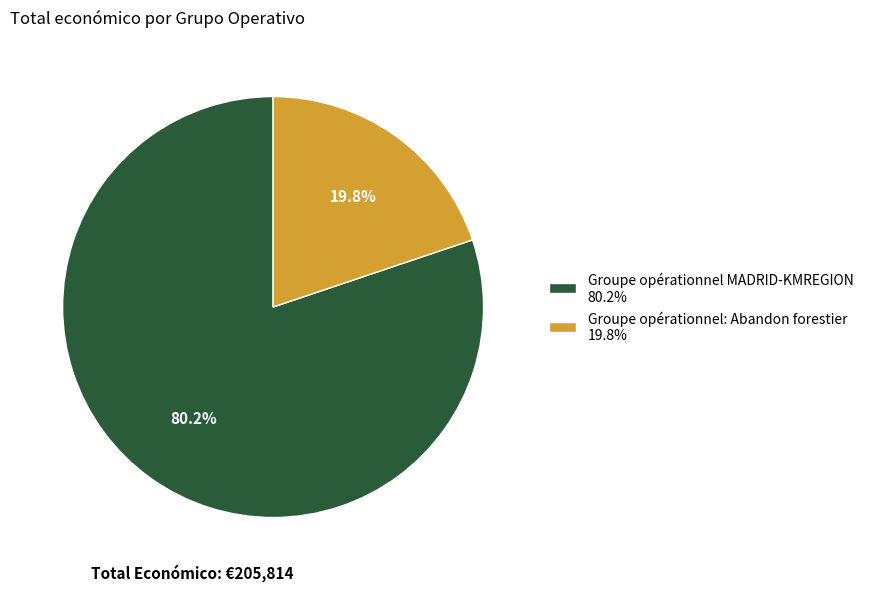

To the nearest percent, what percentage of the pie is Groupe opérationnel MADRID-KMREGION?

80%